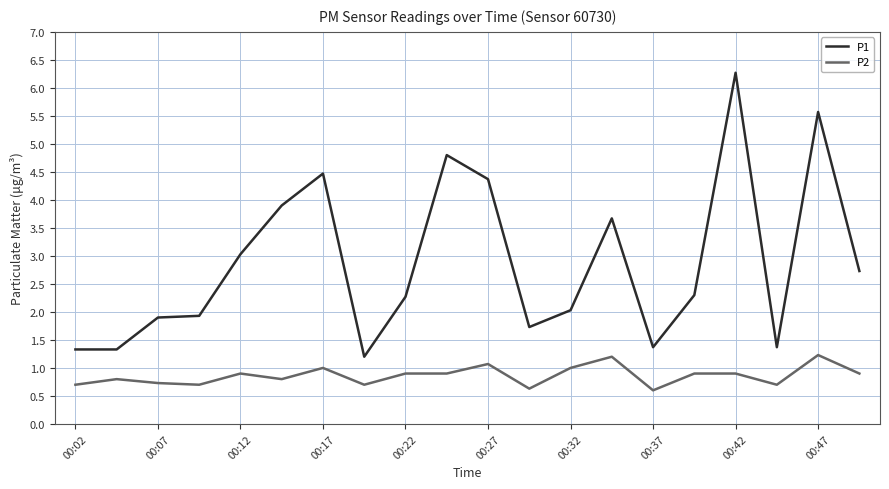

What is the minimum value shown in the chart?

0.6